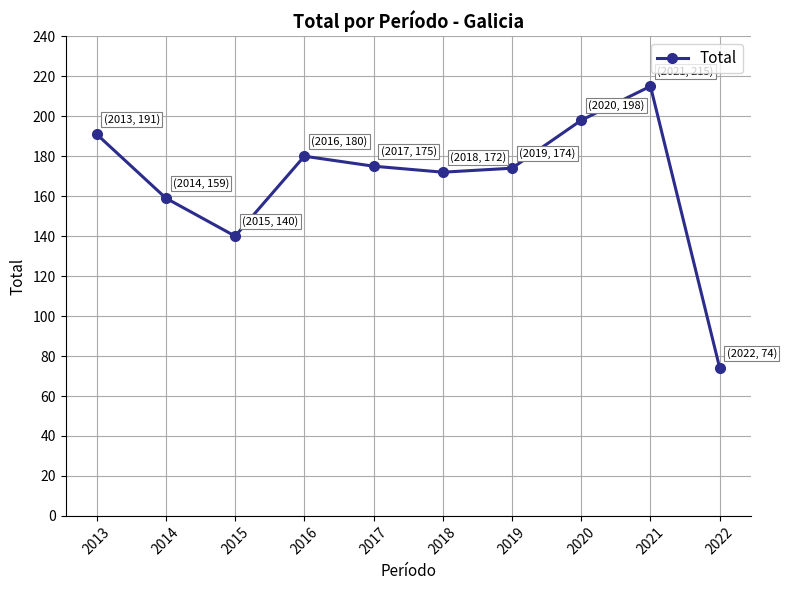

At which label does the data first exceed 175?

2013